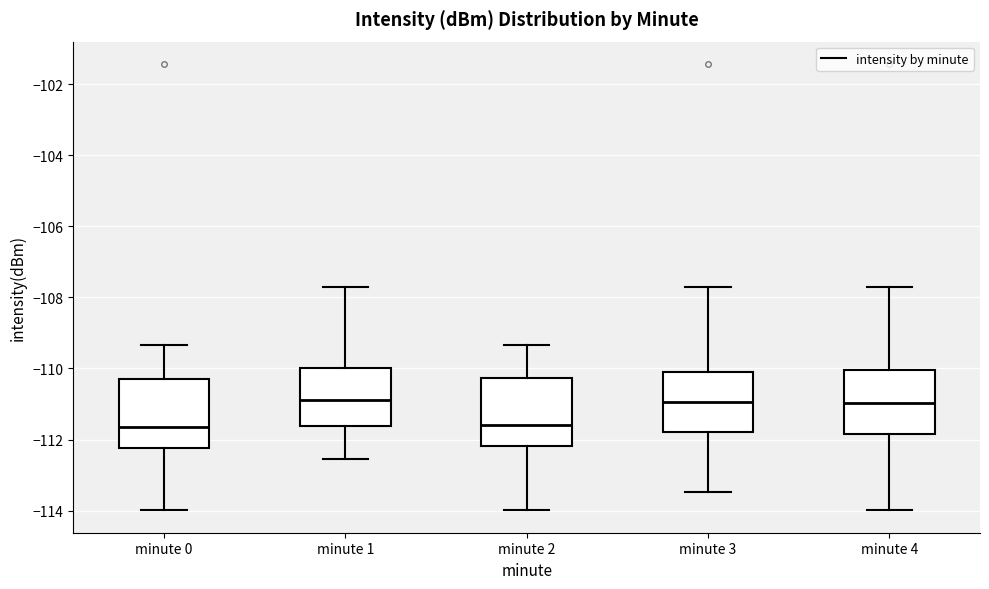

Where does the upper whisker of the box for minute 0 end on the y-axis? The values are not printed on the chart, so give them approximately, as read against the axis.

-109.4